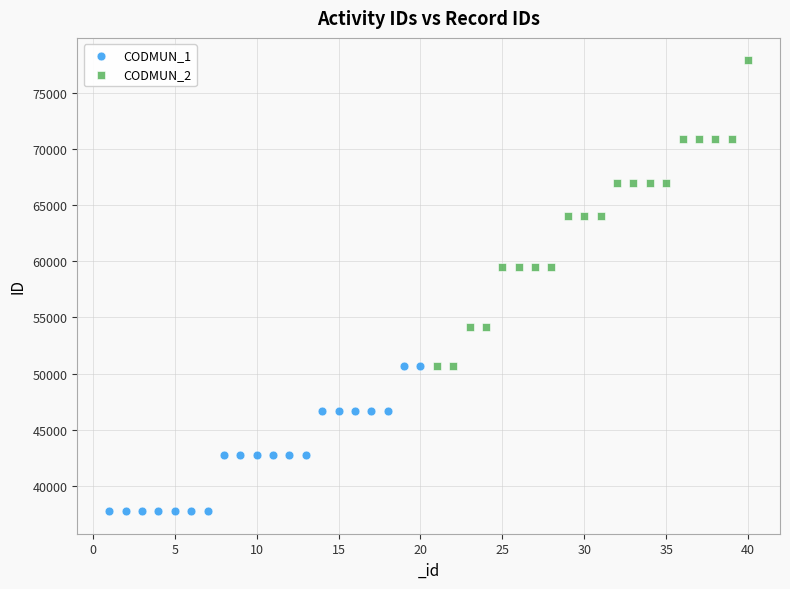

Which series contains the highest Y value?

CODMUN_2